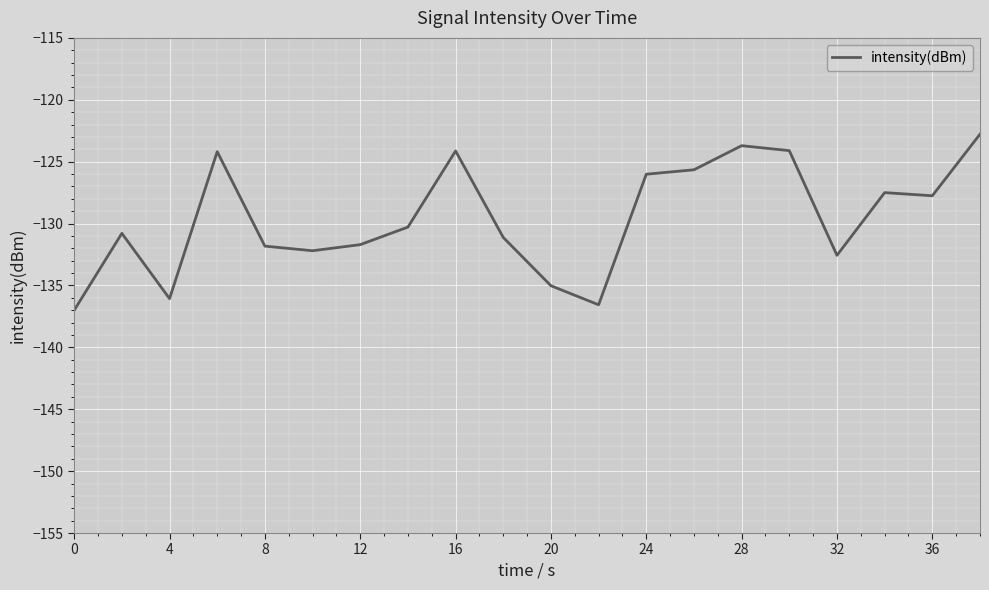

True or false: there are more than 2 points higher than both neighbors.

True